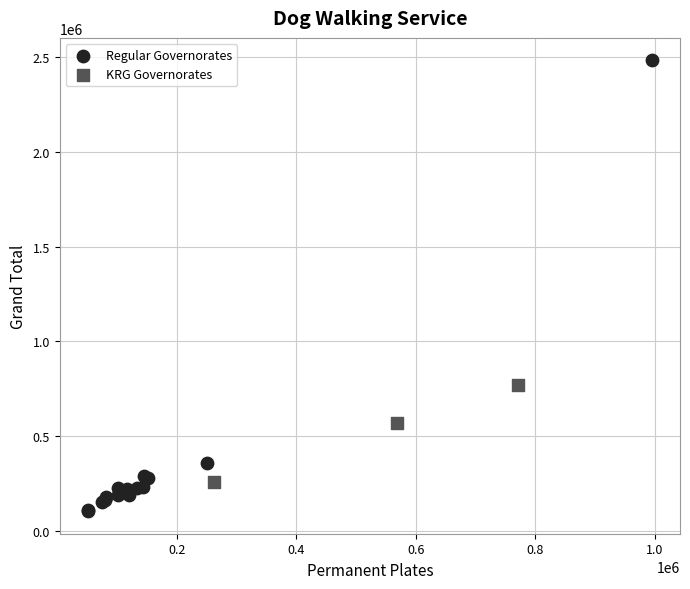

What are all the series names shown in the legend?

Regular Governorates, KRG Governorates